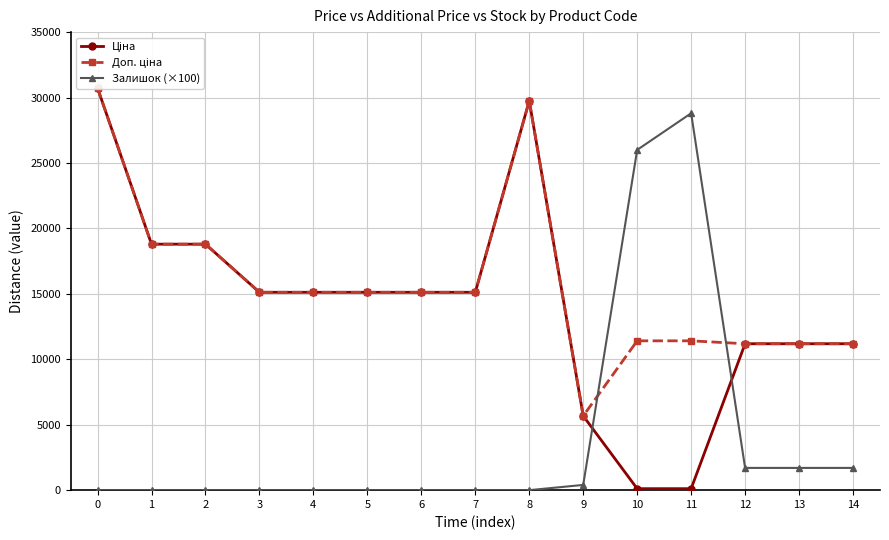

Which series changed the most between 0 and 6?

Ціна